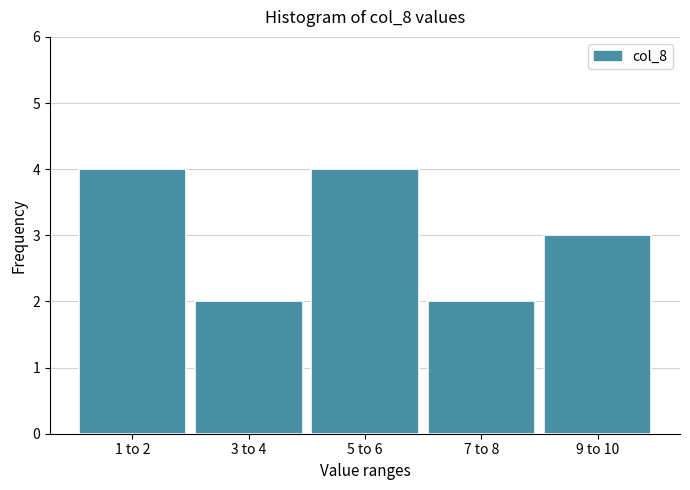

Reading left to right, transcribe all the data shown in this chart.

4	2	4	2	3